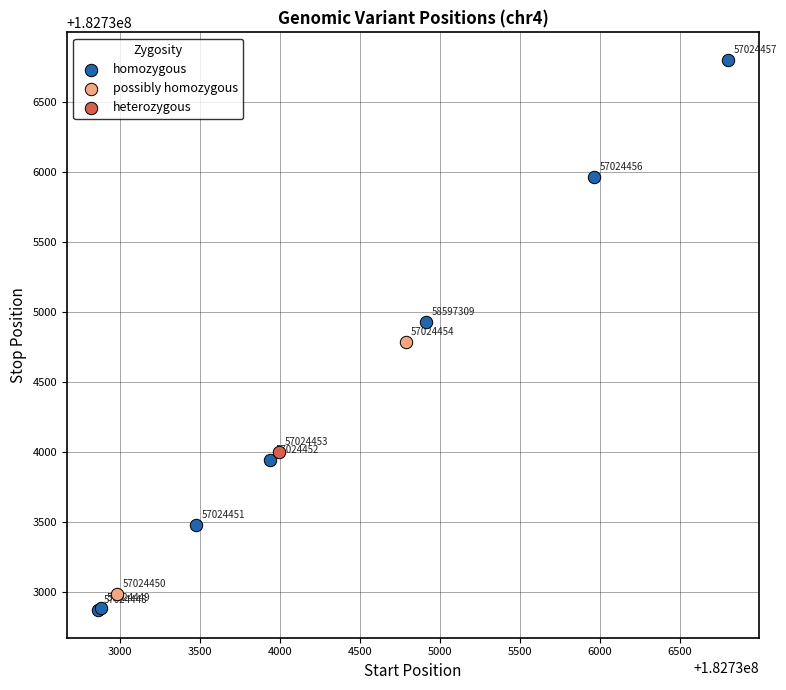

What are all the series names shown in the legend?

homozygous, possibly homozygous, heterozygous